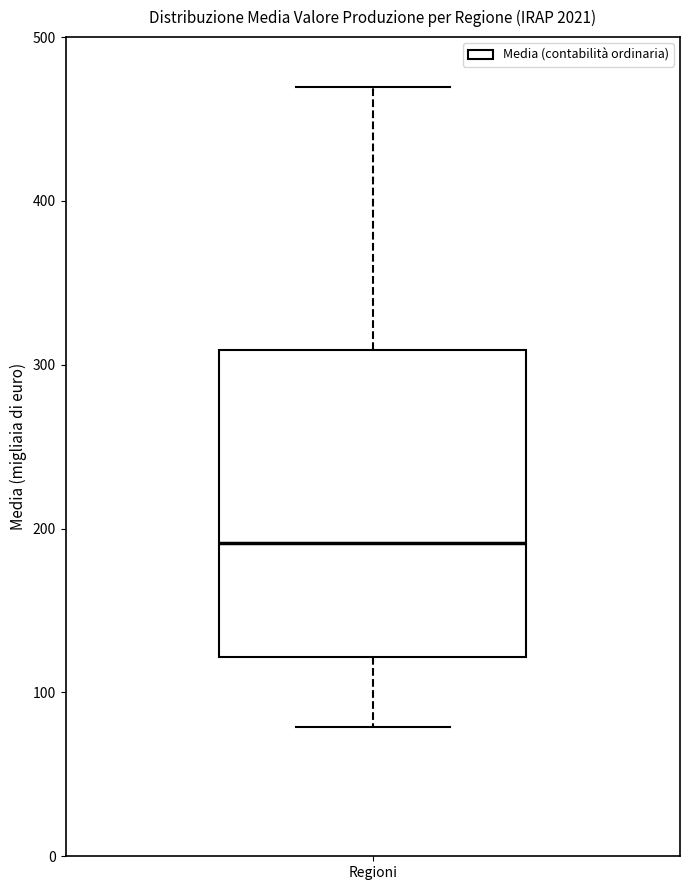

Transcribe this box plot: give where the median line is, the range the box spans, and where the two whiskers end, as read against the y-axis. The values are not printed on the chart, so give them approximately, as read against the axis.

median 190, box 120 to 310, whiskers 80 to 470